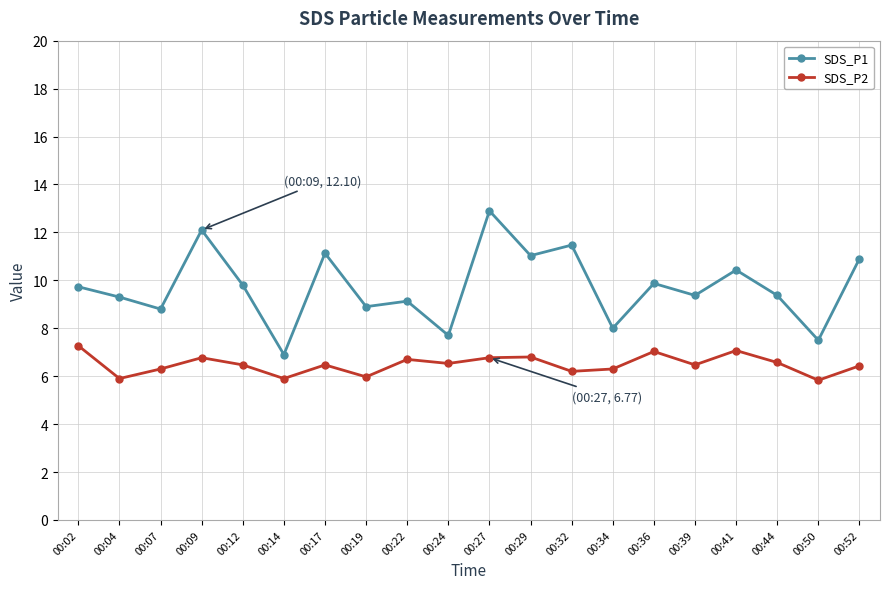

The value of SDS_P1 at 00:44 is 9.4. True or false?

True